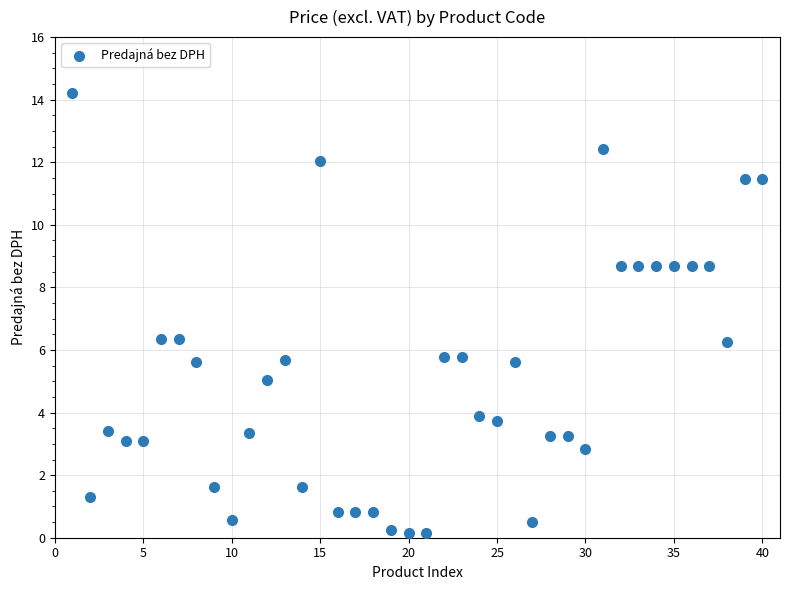

What is the range of Y values (max minus min)?

14.1